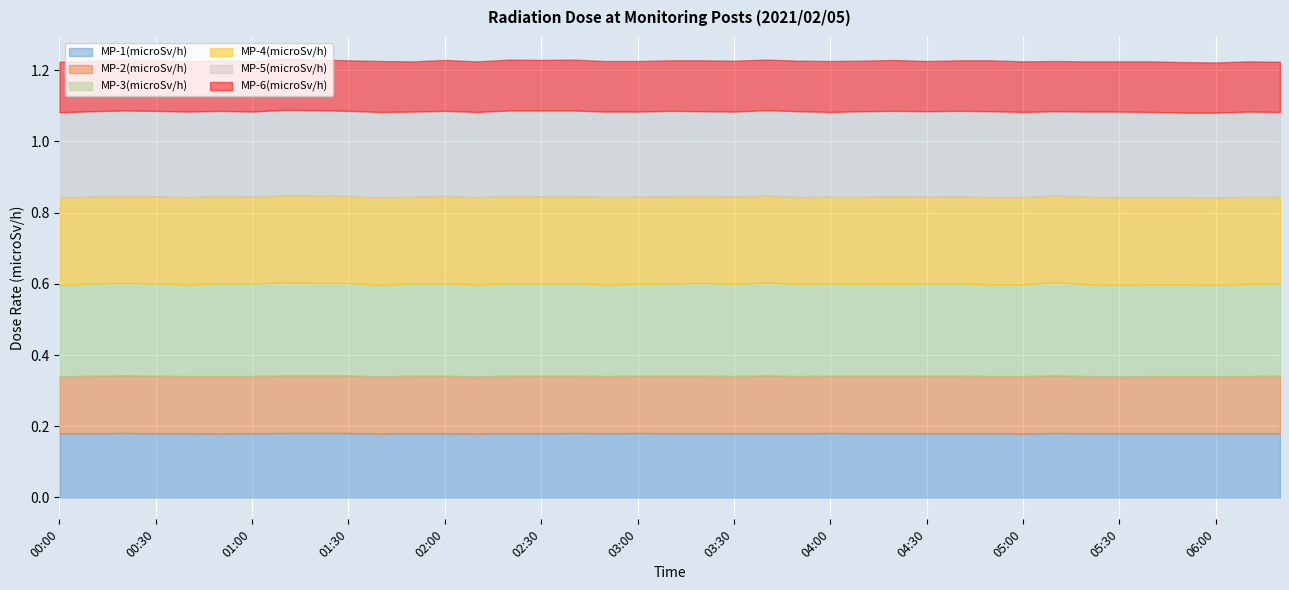

Where is the first local maximum for MP-1(microSv/h)?

00:20